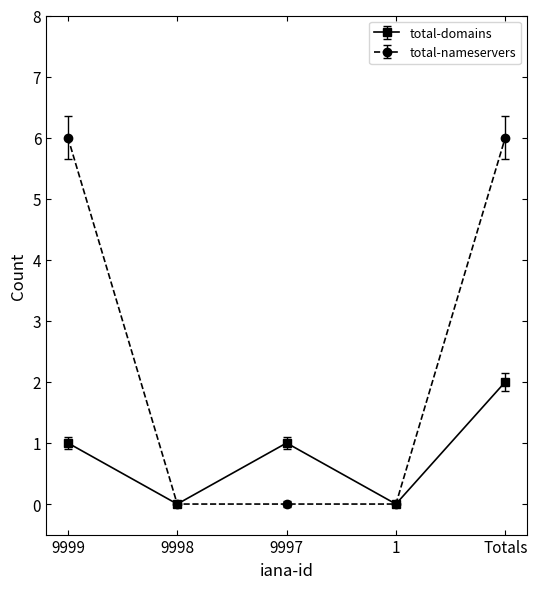

The total-nameservers series shows 4 at 1. True or false?

False